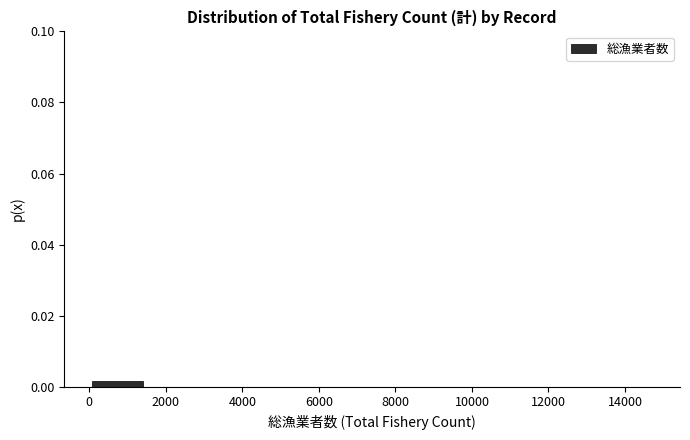

Reading left to right, transcribe this chart: for each bar, give the range it covers on the x-axis and its height. Neither the bar edges nor the heights are printed on the chart, so give them approximately, as read against the axes.

0 to 1400: under 0.002
1400 to 3000: under 0.002
3000 to 4400: 0
4400 to 6000: 0
6000 to 7400: 0
7400 to 8800: 0
8800 to 10400: 0
10400 to 11800: 0
11800 to 13400: 0
13400 to 14800: under 0.002